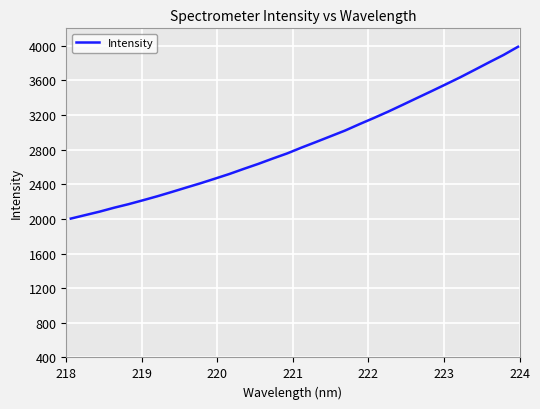

What is the difference between the maximum and minimum values?

1984.1